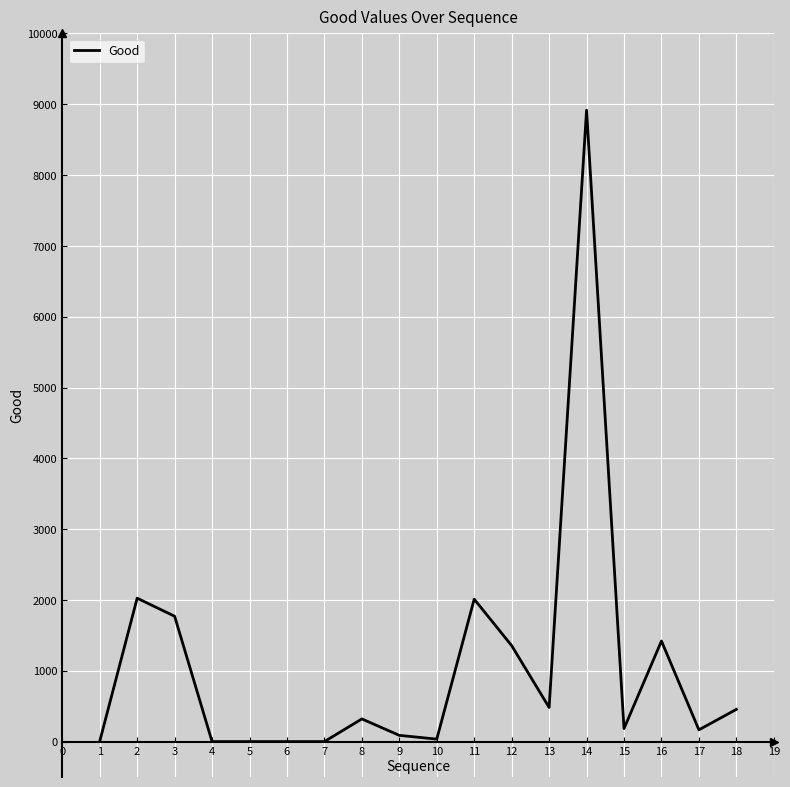

Is it true that the value at 16 is 758?

False